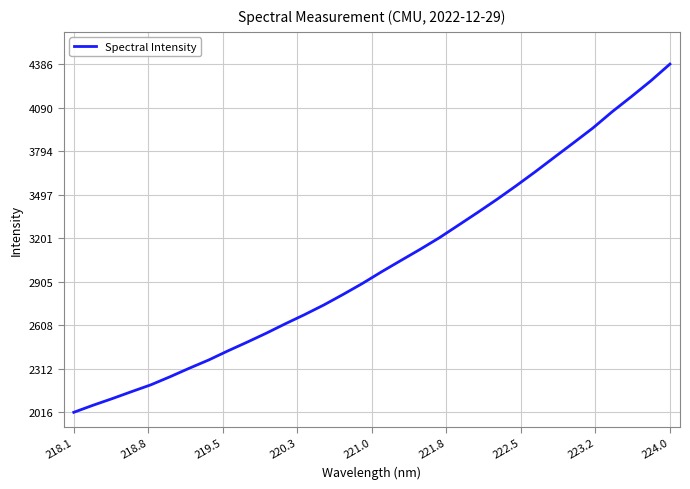

What is the minimum value shown in the chart?

2015.9